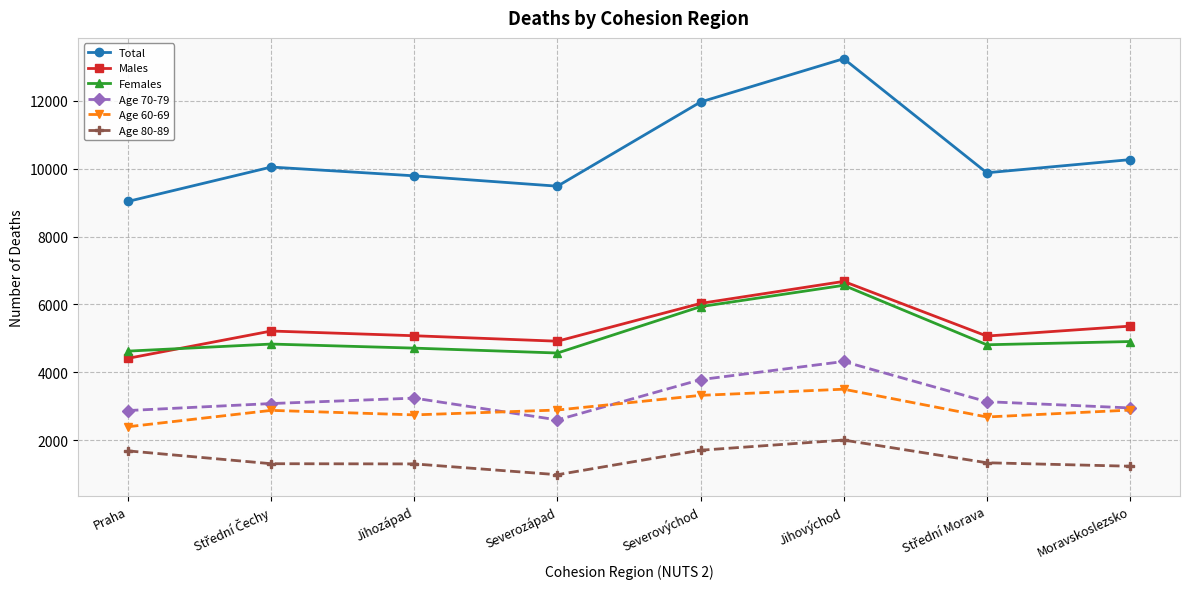

What is the difference between the maximum and minimum values in the Age 70-79 series?

1722